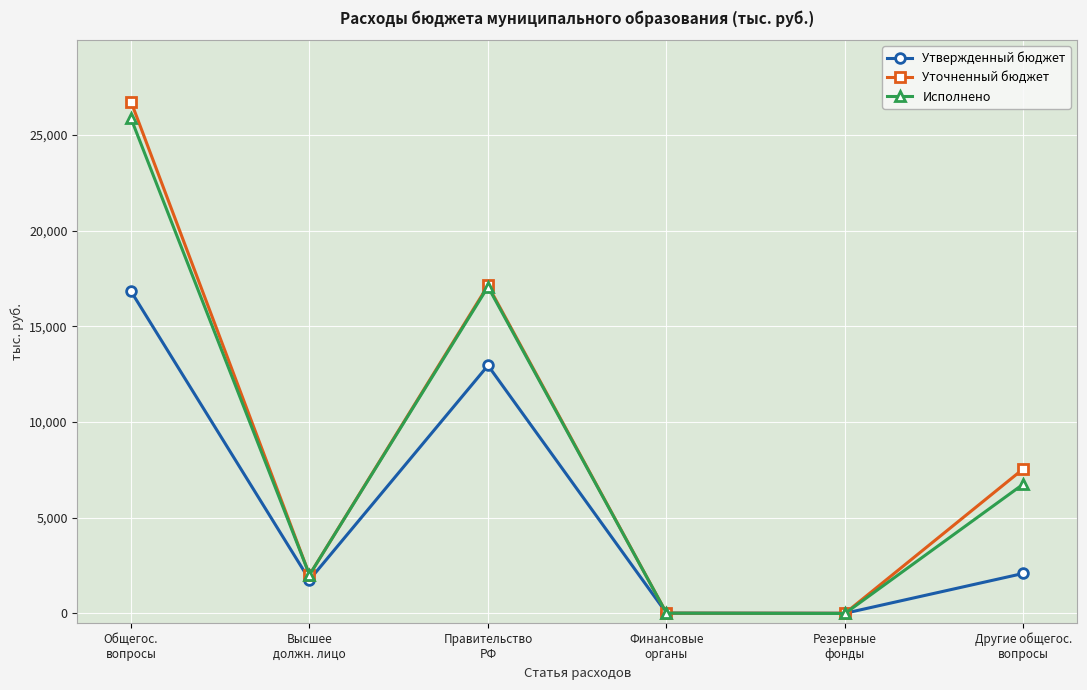

Where is the first local minimum for Уточненный бюджет?

Высшее
должн. лицо